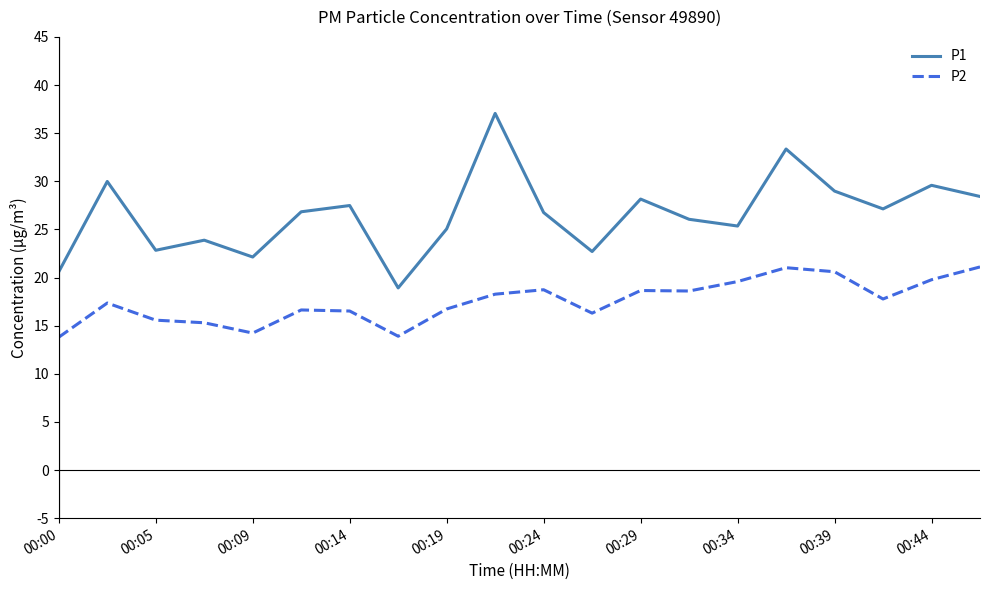

Which series has the widest spread of values?

P1